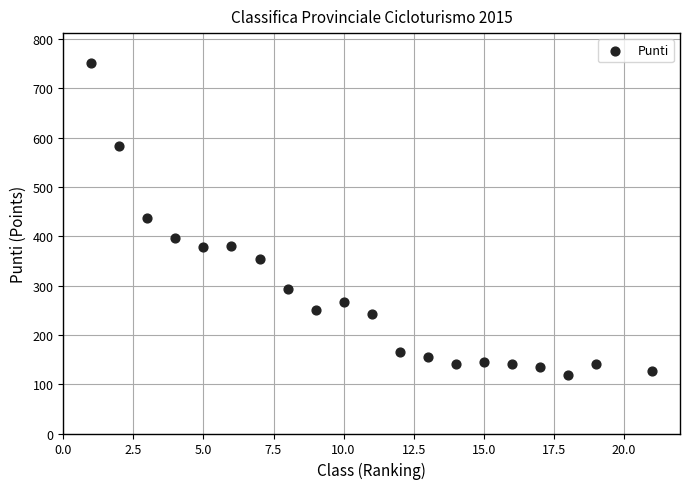

What is the range of X values (max minus min)?

20